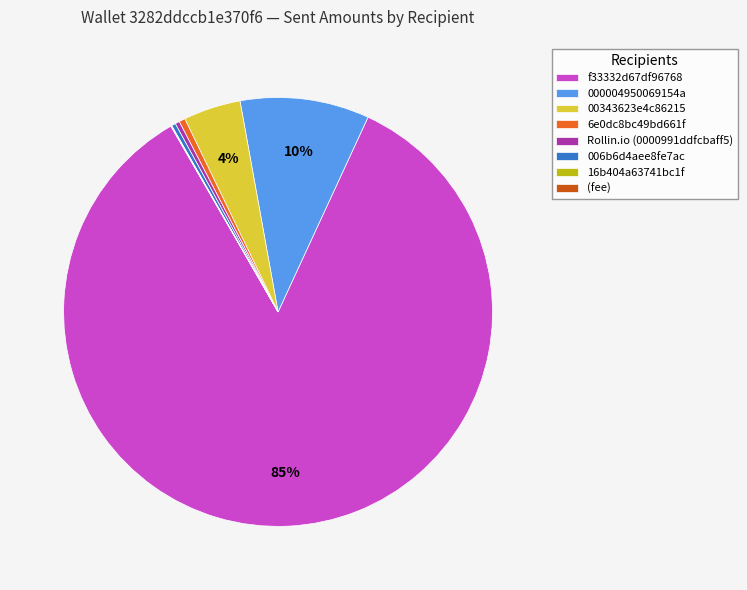

Which slice is the largest?

f33332d67df96768